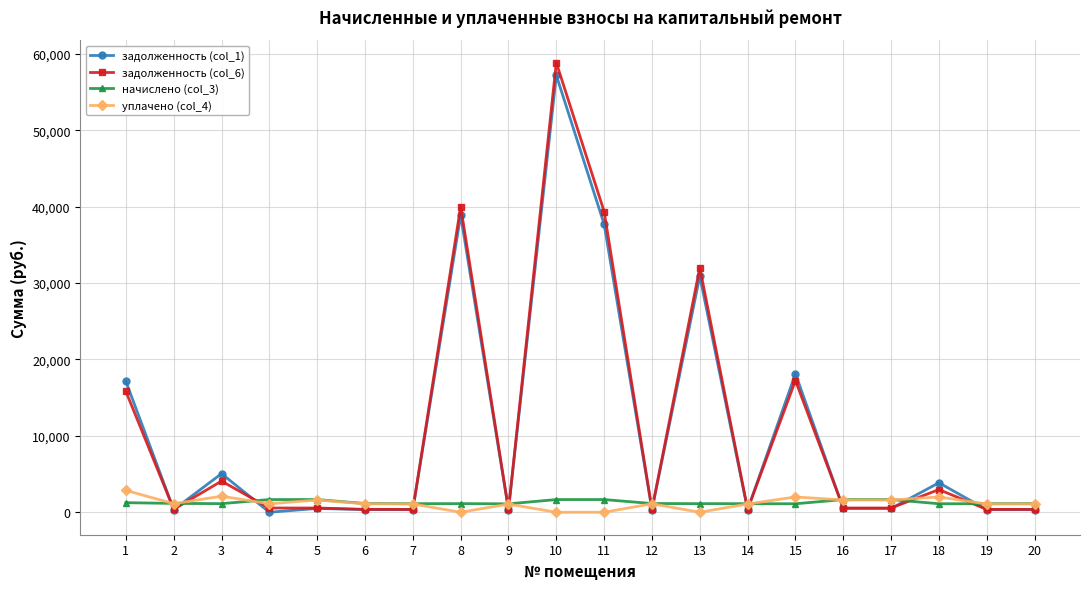

The value of задолженность (col_6) at 14 is 373.0. True or false?

True